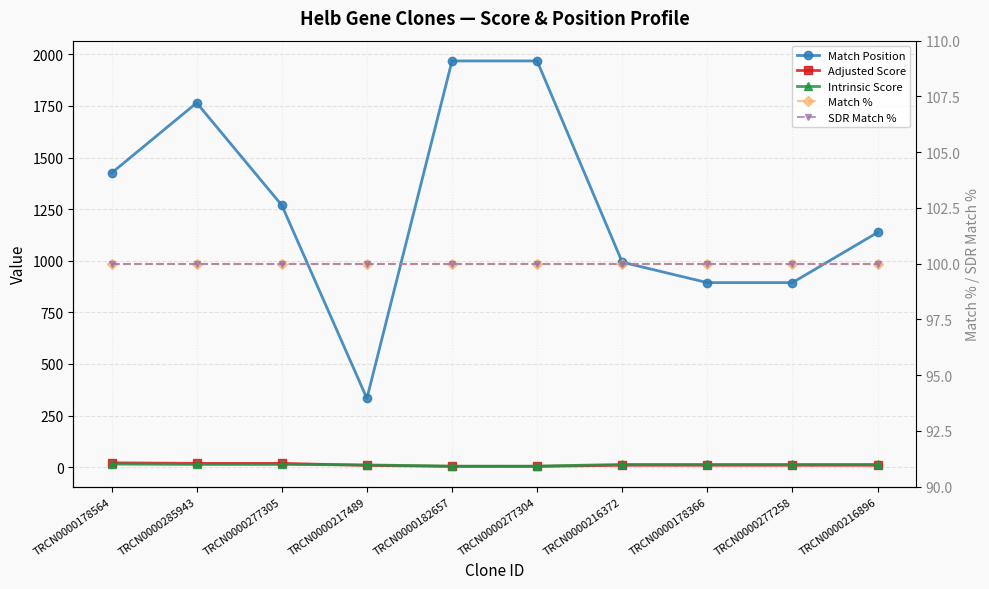

What is the difference between the highest and lowest values at TRCN0000182657?

1964.0